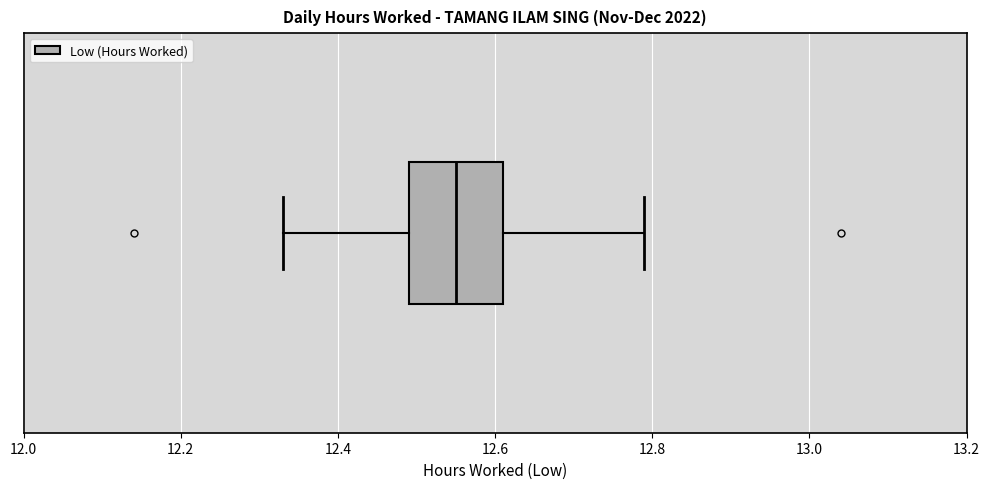

Where does the median line of the box sit on the x-axis? The values are not printed on the chart, so give them approximately, as read against the axis.

12.56